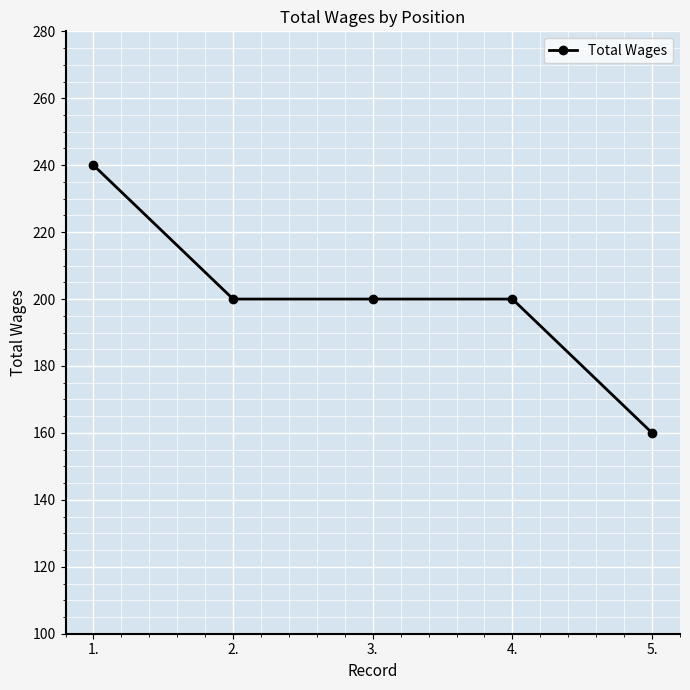

At which label does the data first exceed 200?

1.